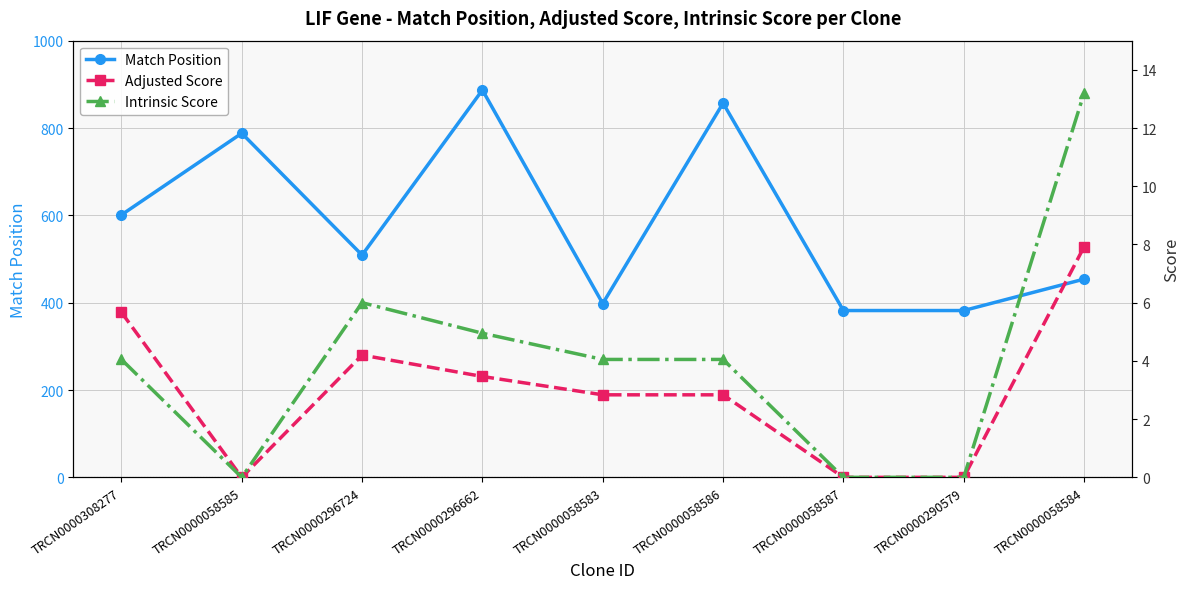

How many categories are shown in the chart?

9